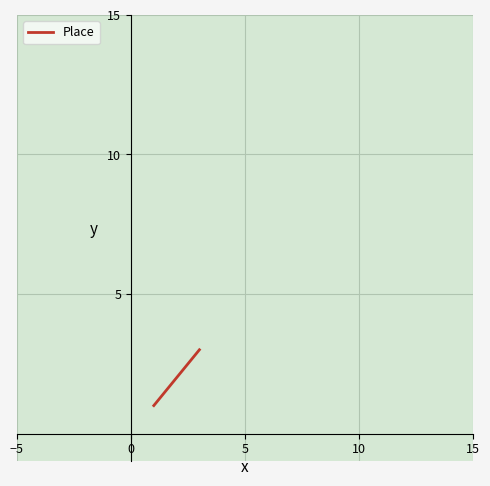

What is the sum of all values?

6